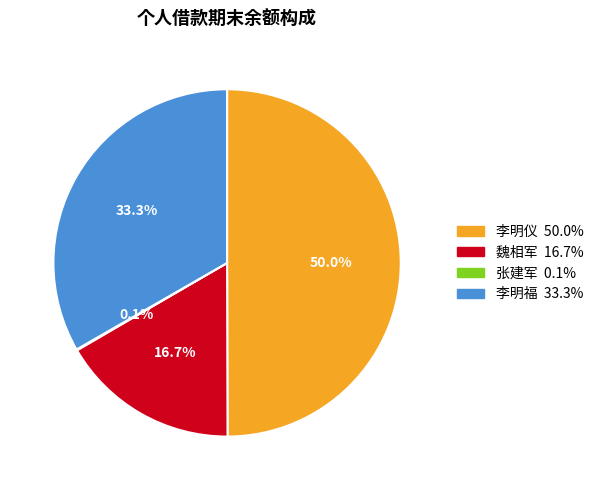

Does 李明福 represent more than half of the total?

No